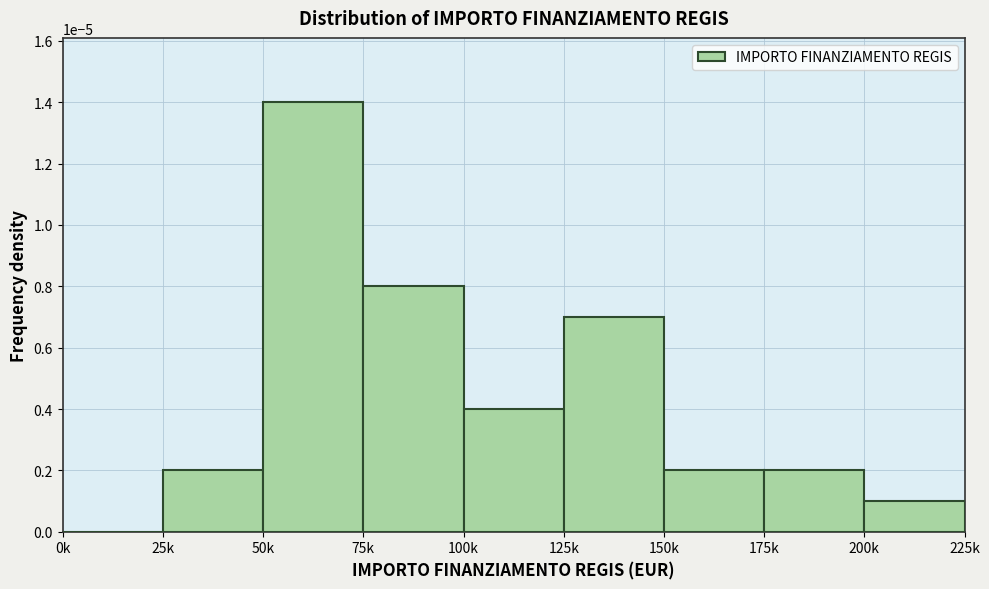

Which has a higher value, 150k or 0k?

150k